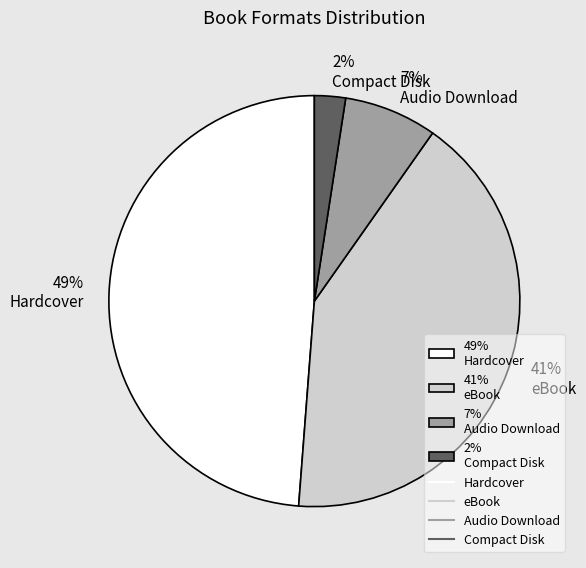

To the nearest percent, what portion does 49% Hardcover represent?

49%